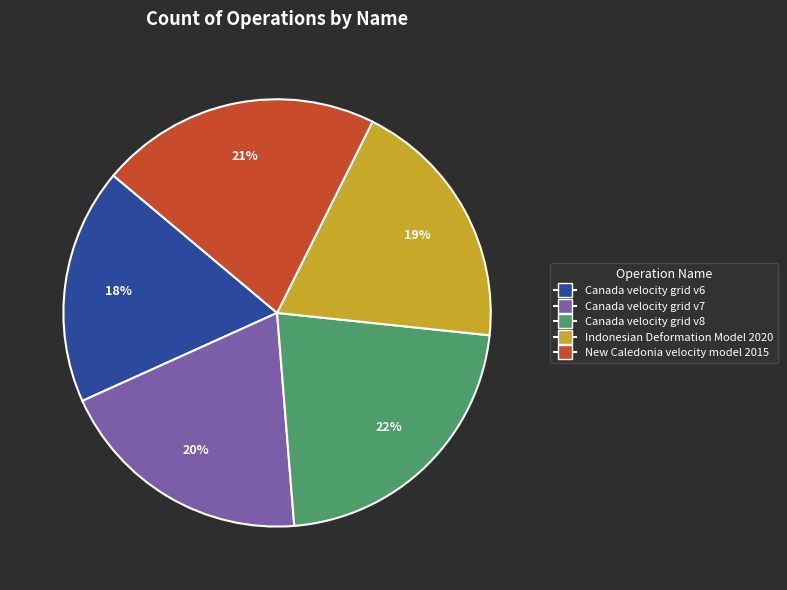

Combined, do Canada velocity grid v8 and New Caledonia velocity model 2015 account for over 50%?

No